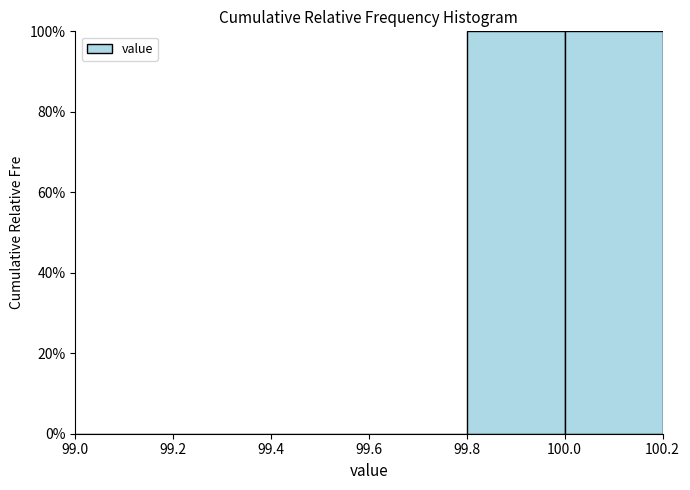

Reading left to right, transcribe this chart: for each bar, give the range it covers on the x-axis and its height. The values are not printed on the chart, so give them approximately, as read against the axis.

99.0 to 99.2: 0
99.2 to 99.4: 0
99.4 to 99.6: 0
99.6 to 99.8: 0
99.8 to 100.0: 100
100.0 to 100.2: 100